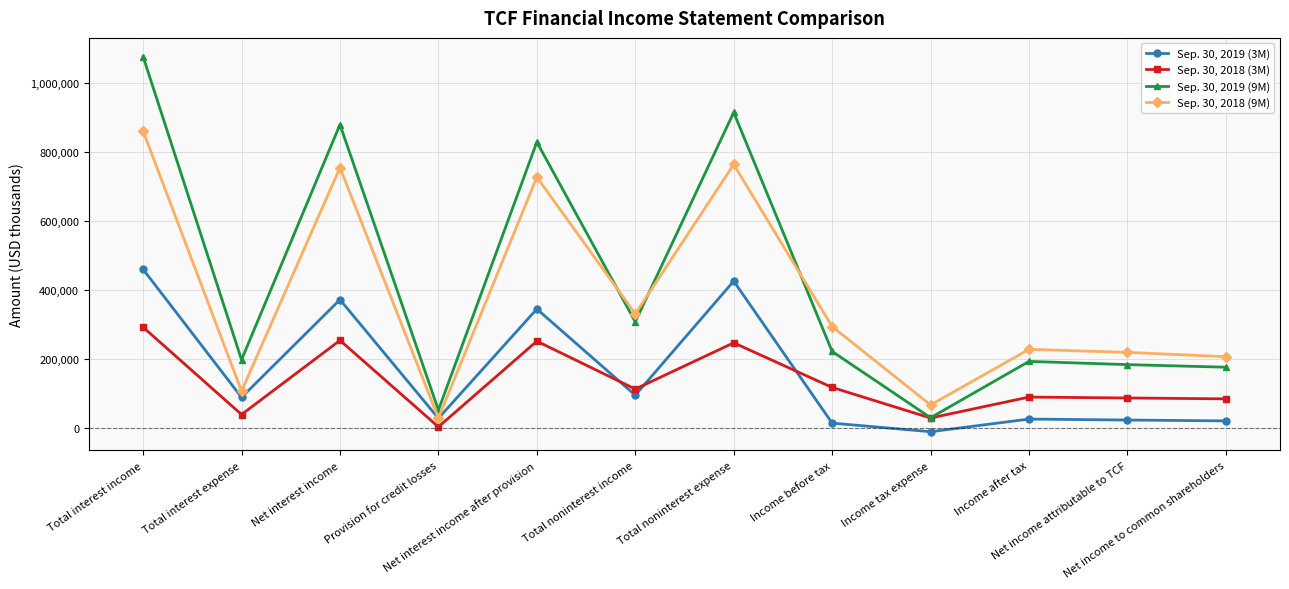

What are all the series names shown in the legend?

Sep. 30, 2019 (3M), Sep. 30, 2018 (3M), Sep. 30, 2019 (9M), Sep. 30, 2018 (9M)